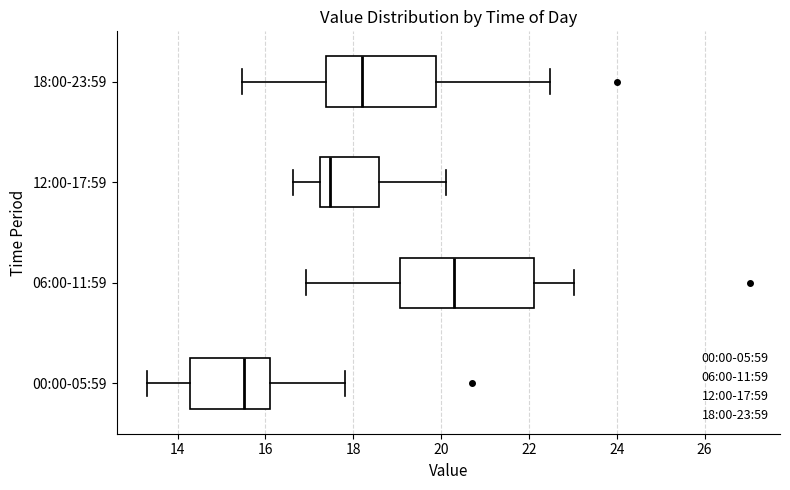

Reading bottom to top, transcribe this box plot: for each box, give where its median line is, the range the box spans, and where its two whiskers end, as read against the x-axis. The values are not printed on the chart, so give them approximately, as read against the axis.

00:00-05:59: median 15.6, box 14.2 to 16.0, whiskers 13.4 to 17.8
06:00-11:59: median 20.4, box 19.0 to 22.2, whiskers 17.0 to 23.0
12:00-17:59: median 17.4, box 17.2 to 18.6, whiskers 16.6 to 20.2
18:00-23:59: median 18.2, box 17.4 to 19.8, whiskers 15.4 to 22.4